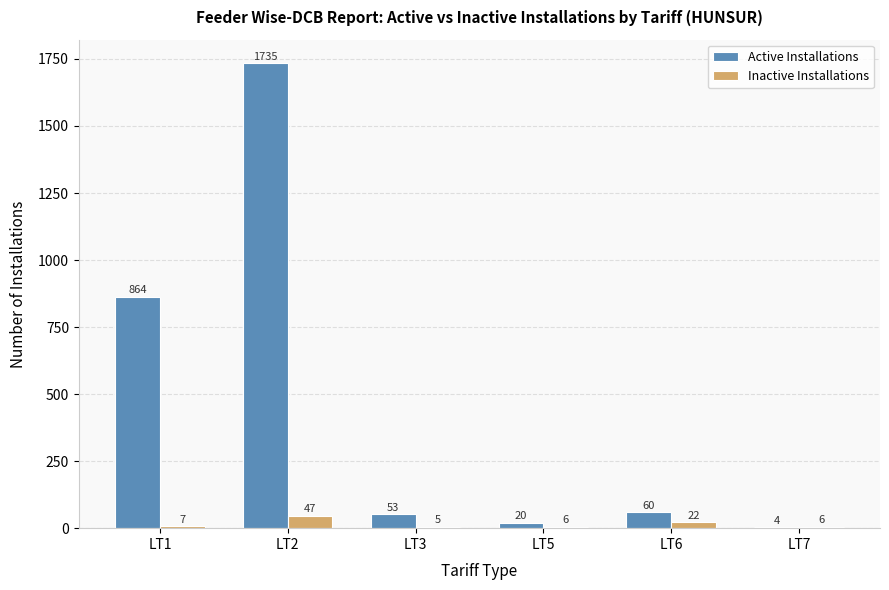

Are the bars horizontal?

No